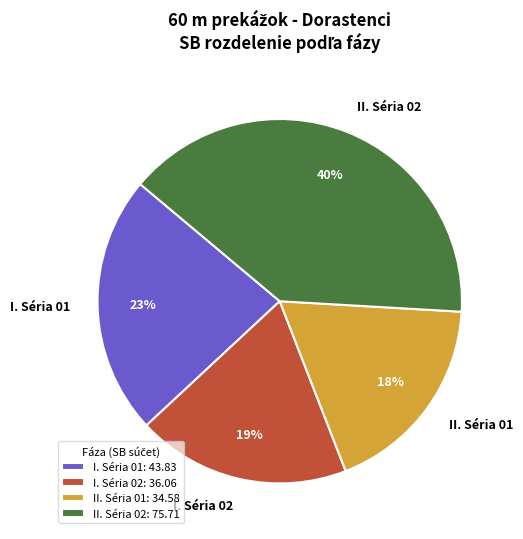

Between I. Séria 01 and II. Séria 02, which is larger?

II. Séria 02